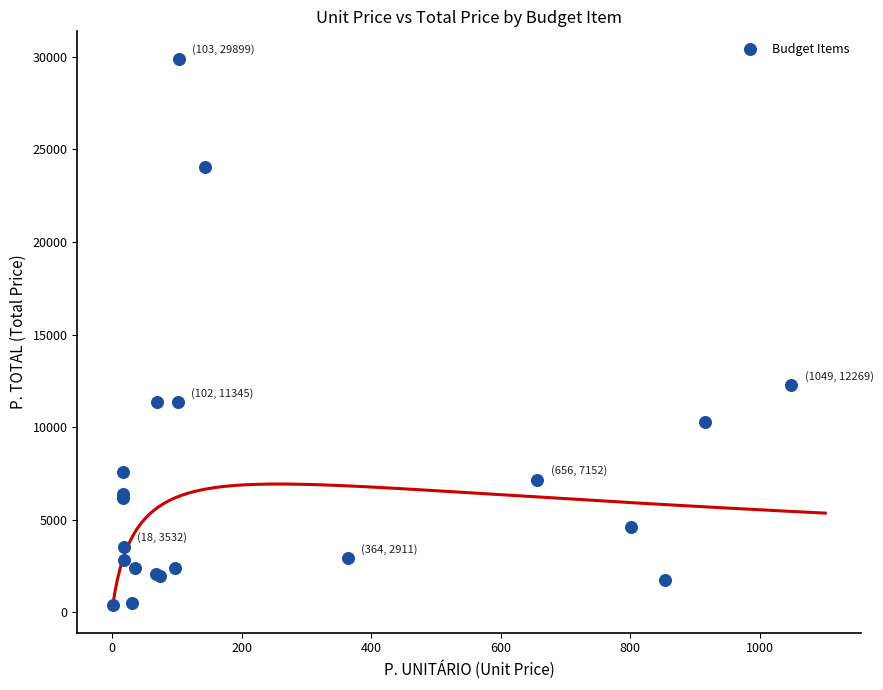

What Y value in the scatter plot is closest to 15134?

12268.7